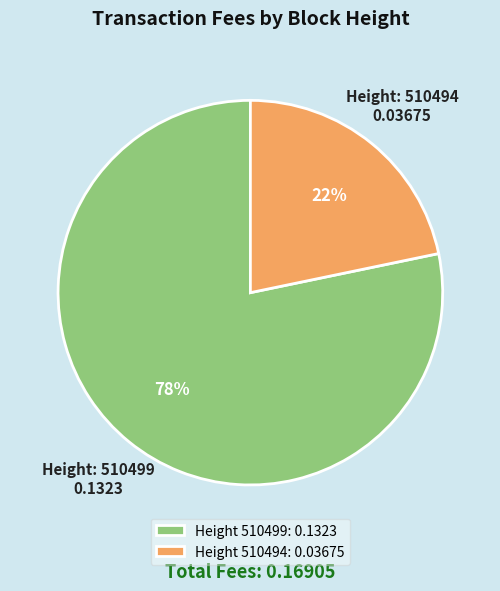

Which slice represents more than half of the pie?

Height 510499: 0.1323